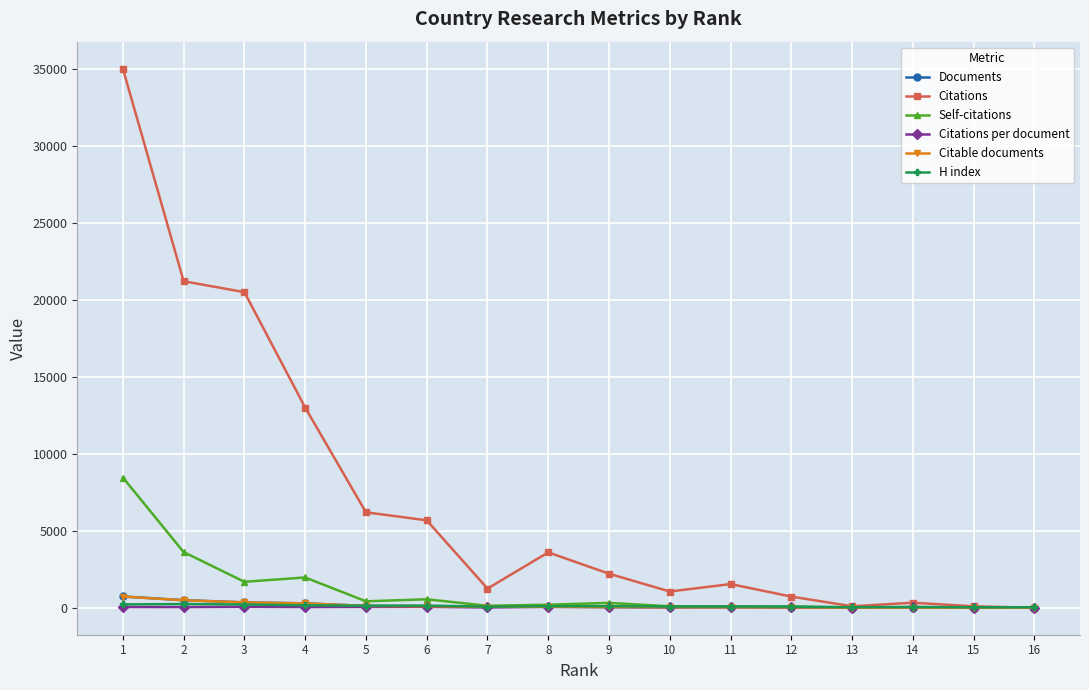

Where is the first local minimum for Citations?

7